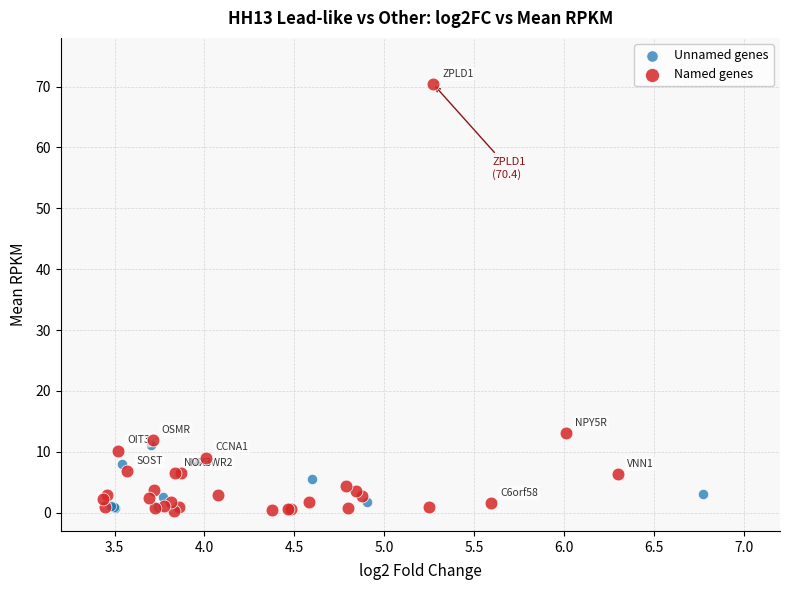

Which series has the widest spread of Y values?

Named genes